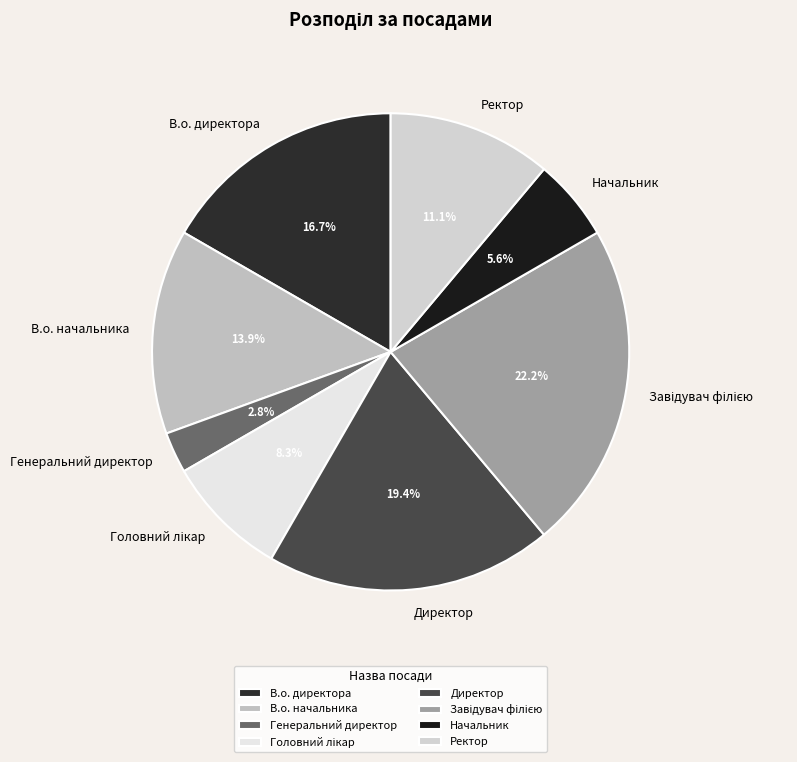

How many slices are in this pie chart?

8